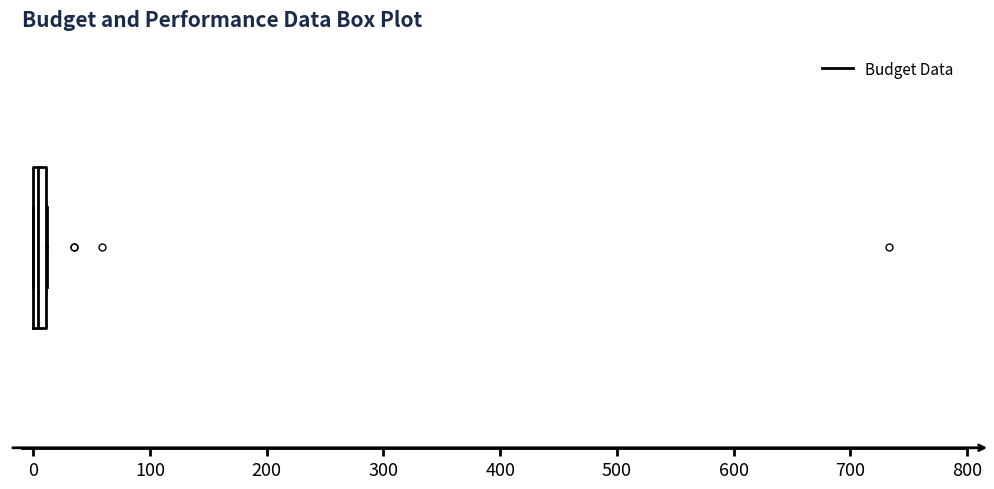

Where is the right edge of the box on the x-axis? The values are not printed on the chart, so give them approximately, as read against the axis.

10